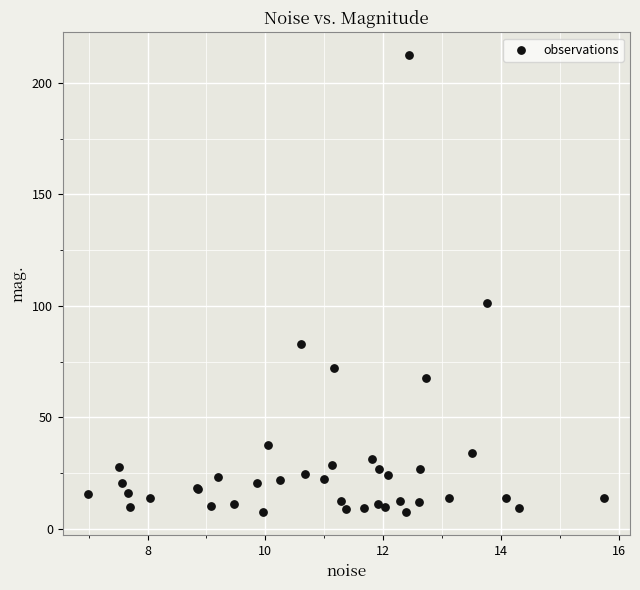

What Y value in the scatter plot is closest to 109?

101.3